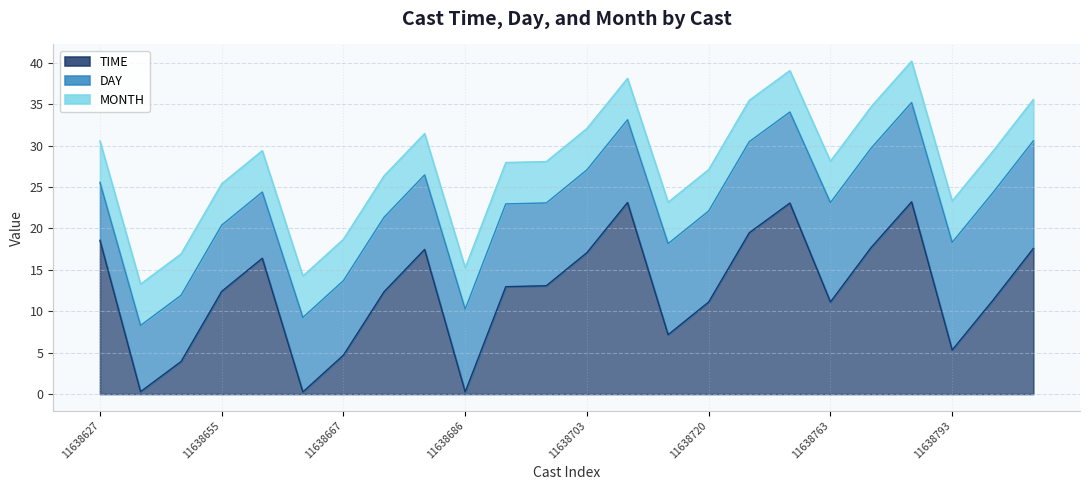

What is the value of the TIME point at the 3rd from the left?

3.9